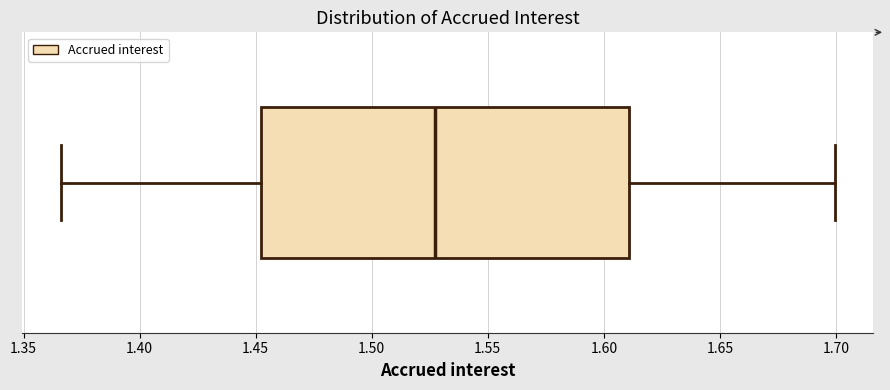

Where does the right whisker of the box end on the x-axis? The values are not printed on the chart, so give them approximately, as read against the axis.

1.700